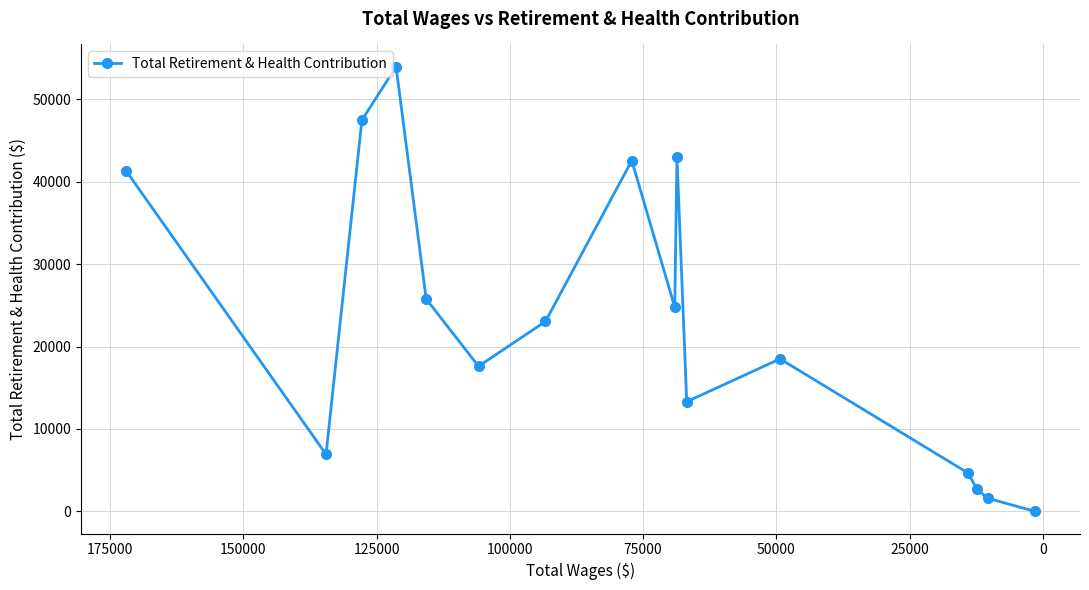

How many lines are shown in the chart?

1